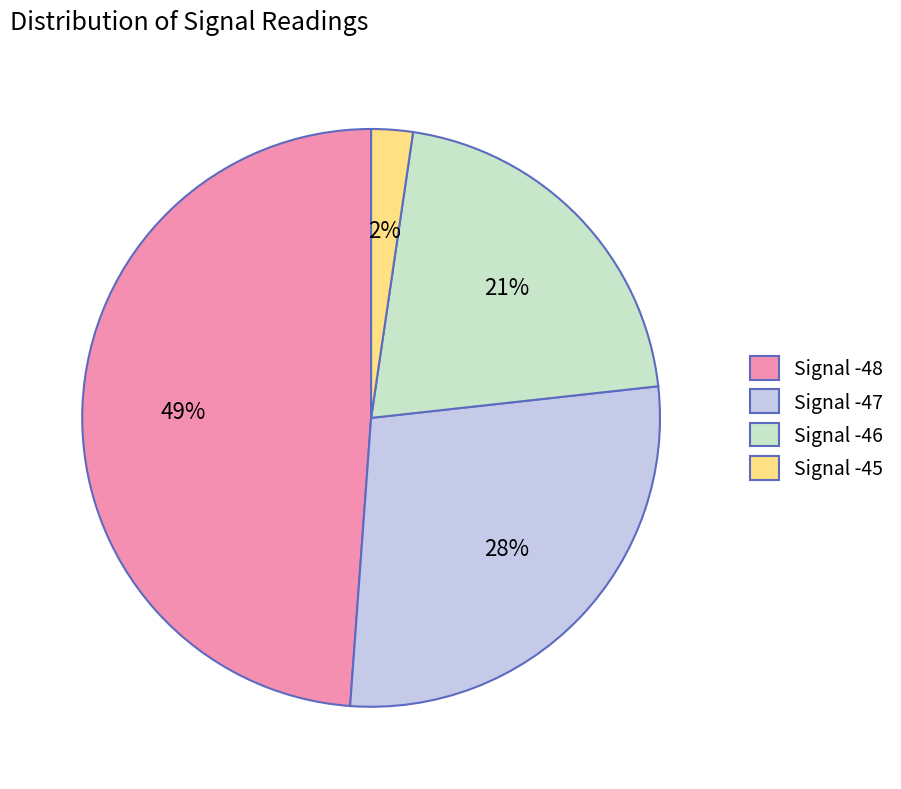

Do Signal -45 and Signal -46 together represent more than half of the pie?

No